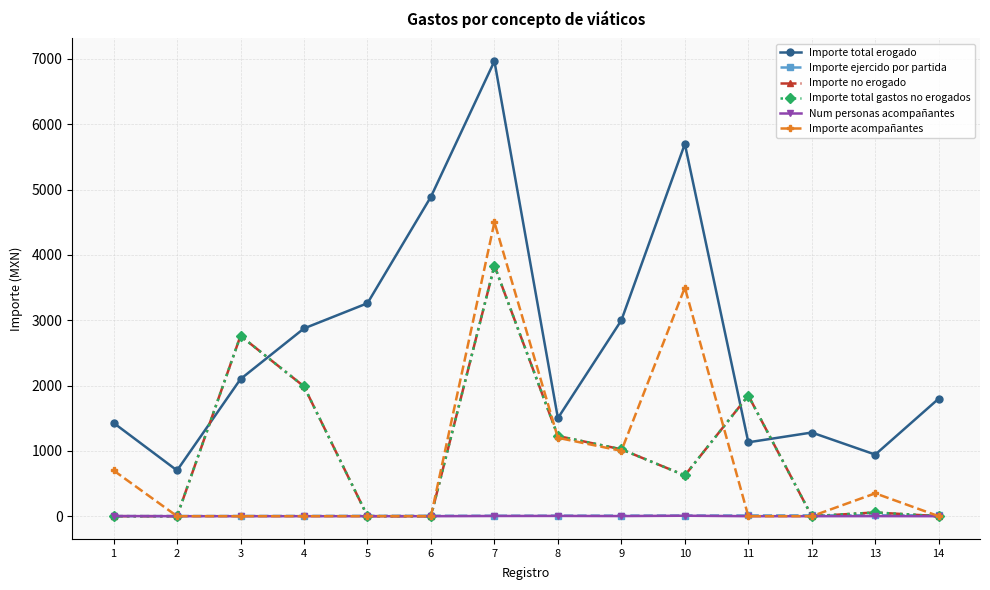

True or false: Importe total gastos no erogados and Importe acompañantes intersect in this chart.

True